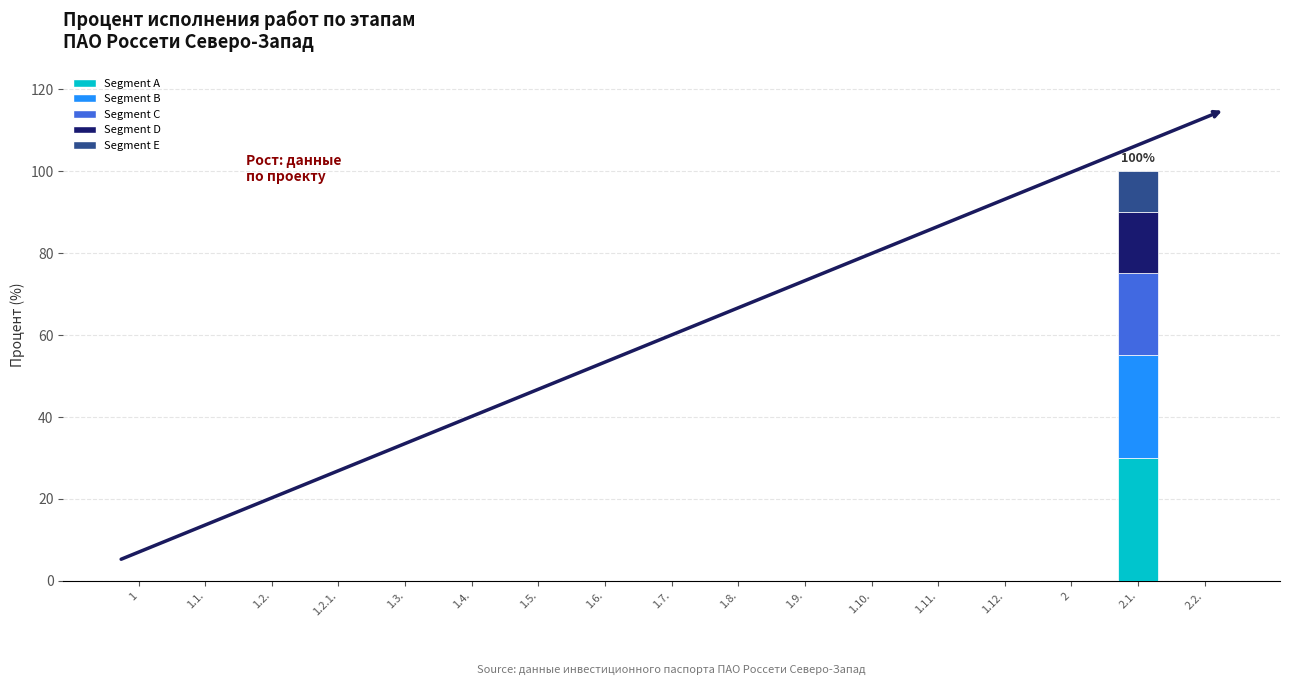

Which category has the highest value in the Segment A series?

2.1.